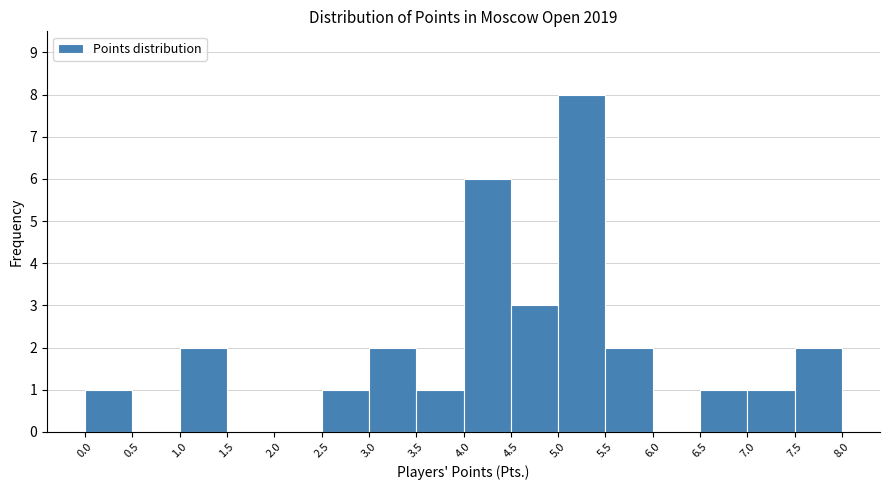

Reading left to right, transcribe this chart: for each bar, give the range it covers on the x-axis and its height. The values are not printed on the chart, so give them approximately, as read against the axis.

0.0 to 0.5: 1
0.5 to 1.0: 0
1.0 to 1.5: 2
1.5 to 2.0: 0
2.0 to 2.5: 0
2.5 to 3.0: 1
3.0 to 3.5: 2
3.5 to 4.0: 1
4.0 to 4.5: 6
4.5 to 5.0: 3
5.0 to 5.5: 8
5.5 to 6.0: 2
6.0 to 6.5: 0
6.5 to 7.0: 1
7.0 to 7.5: 1
7.5 to 8.0: 2